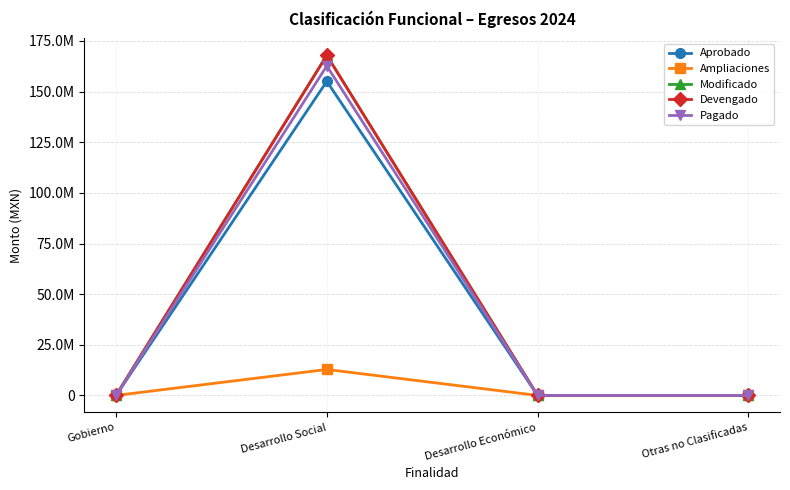

Does the chart have visible grid lines?

Yes